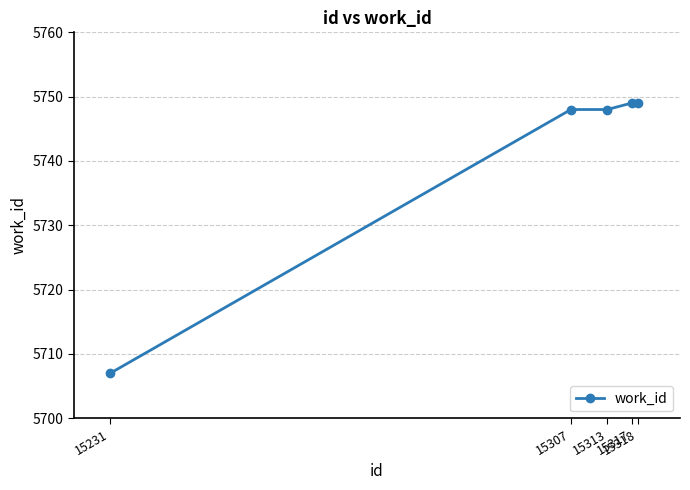

What is the minimum value shown in the chart?

5707